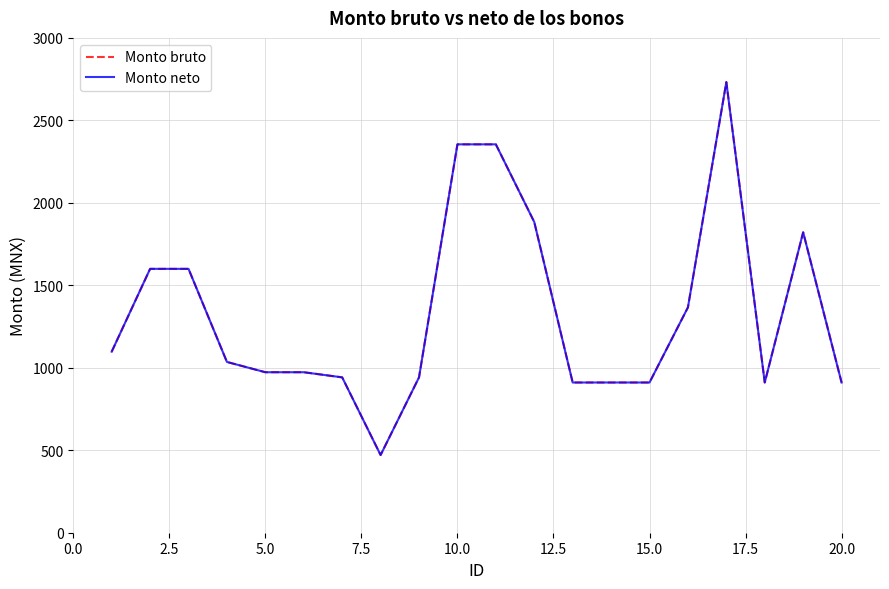

True or false: Monto neto and Monto bruto intersect in this chart.

False